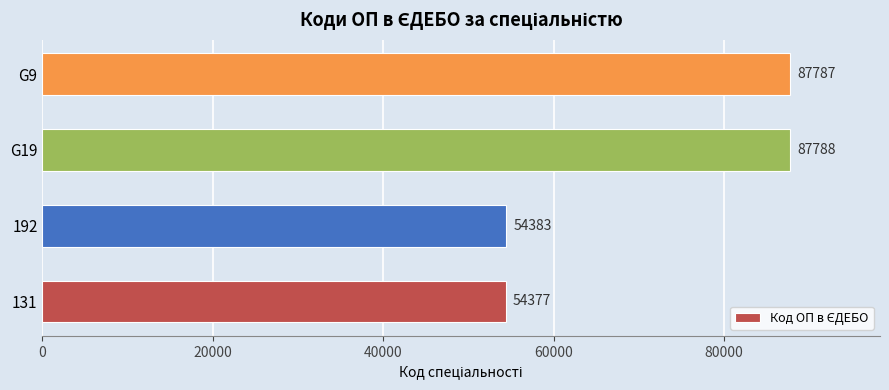

Approximately how many times larger is the value at 131 compared to 192?

1.0